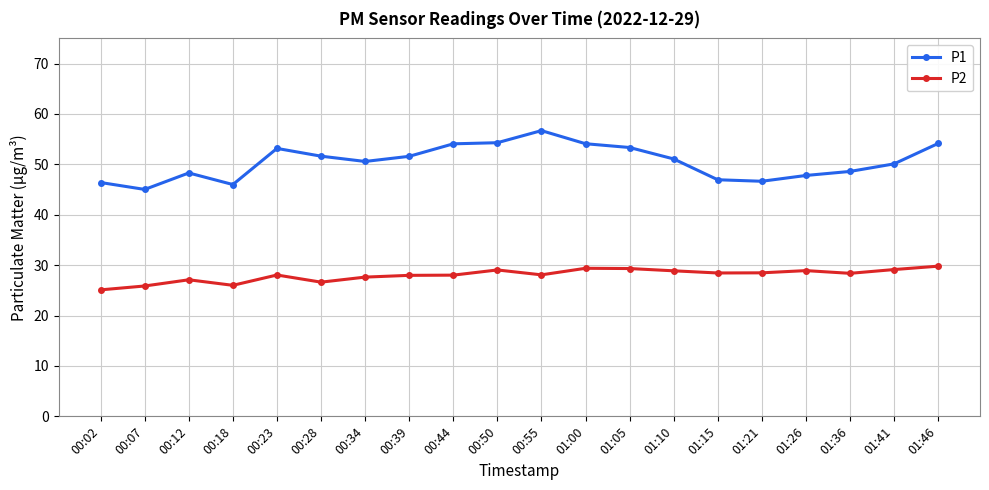

How many data points does each series have?

20